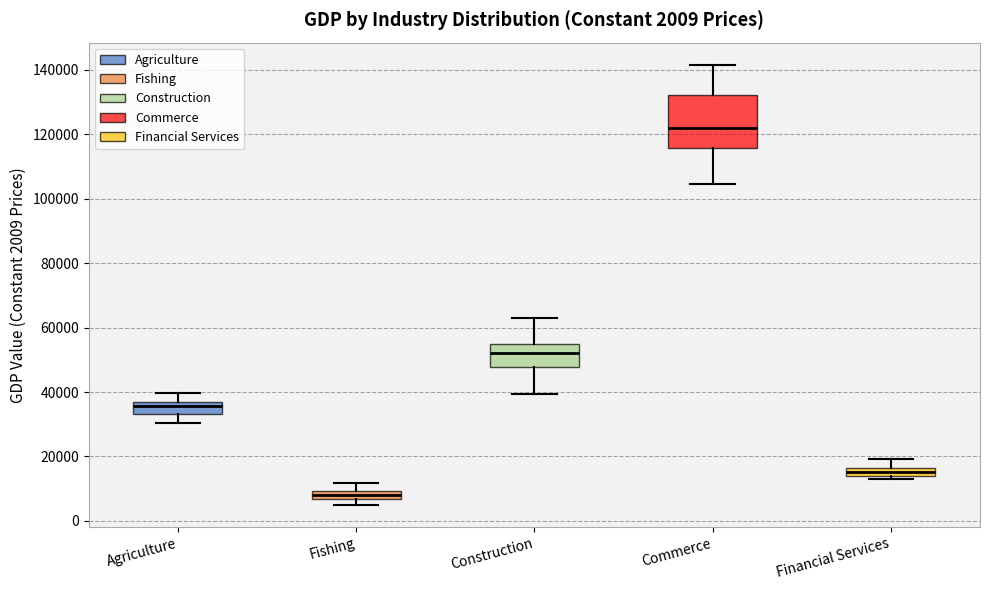

Comparing the boxes themselves (not the whiskers), which one is the tallest?

Commerce